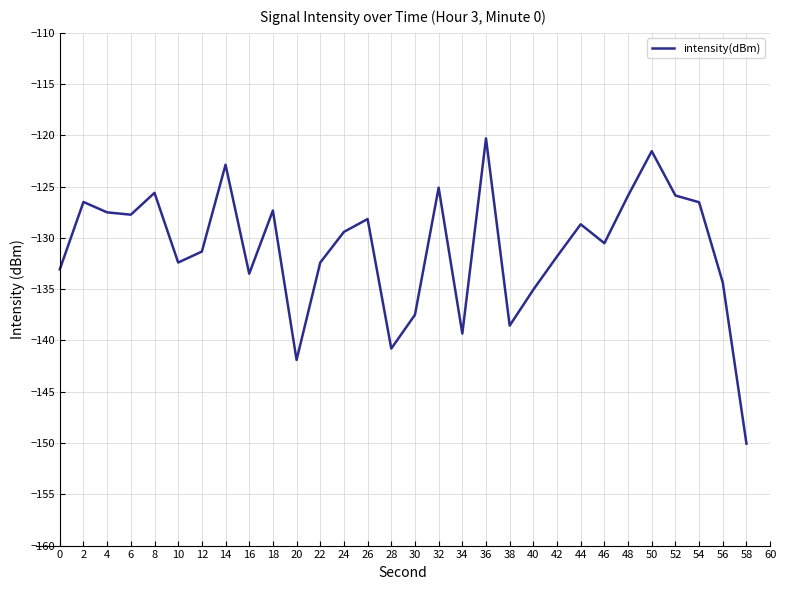

What is the average value?

-131.0